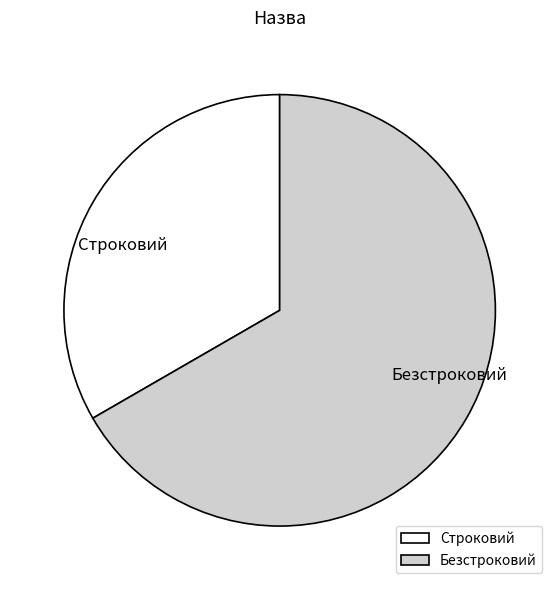

Combined, do Безстроковий and Строковий account for over 50%?

Yes